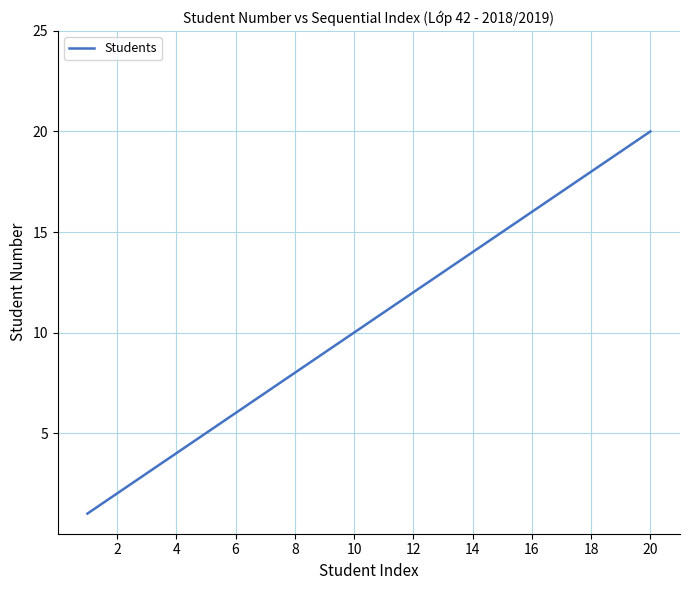

What is the greatest value displayed?

20